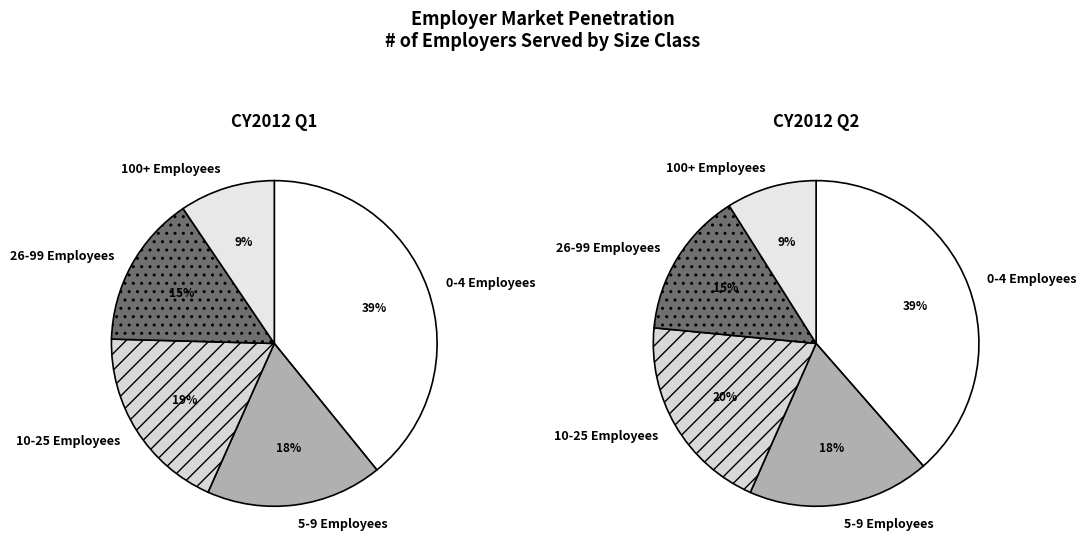

Combined, do 26-99 Employees and 100+ Employees account for over 50%?

No